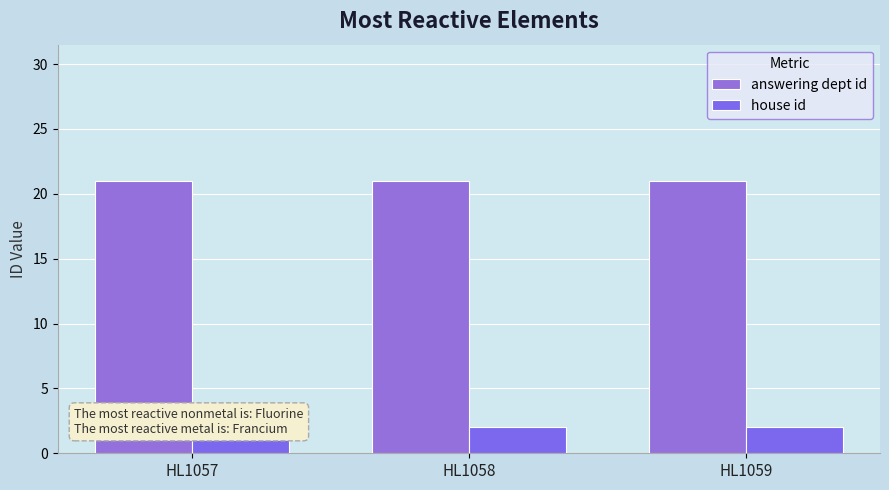

At which category is the sum across all series the highest?

HL1057